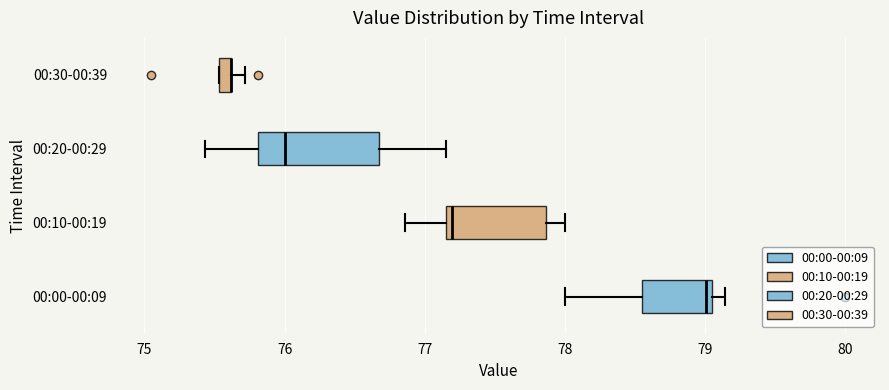

Where is the left edge of the box for 00:30-00:39 on the x-axis? The values are not printed on the chart, so give them approximately, as read against the axis.

75.5